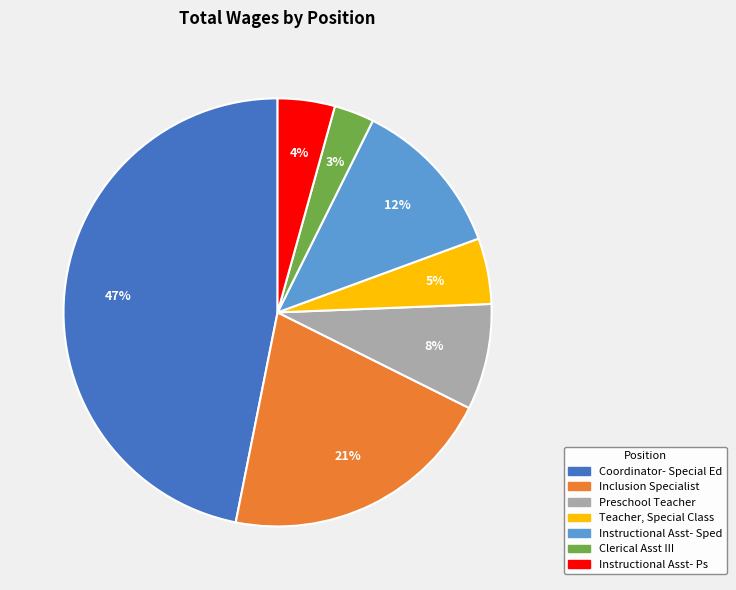

Which category has the smallest portion of the pie?

Clerical Asst III